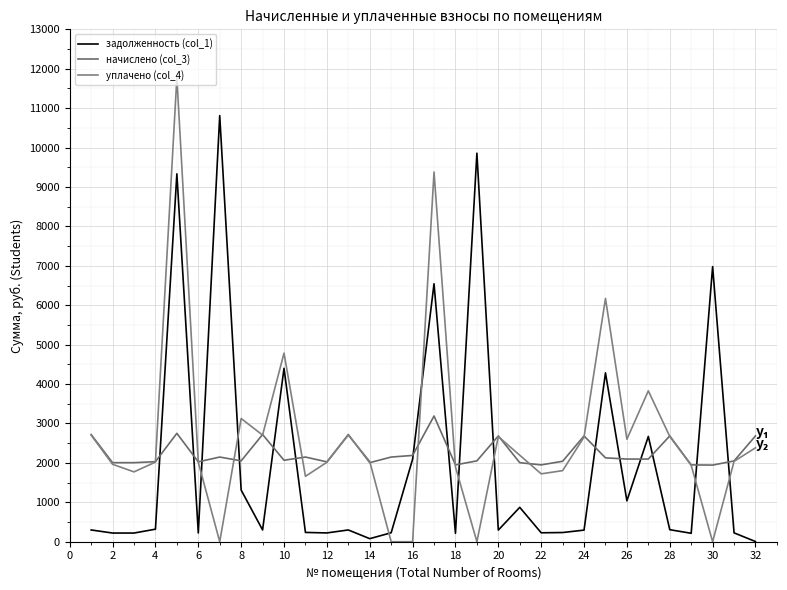

What are all the series names shown in the legend?

задолженность (col_1), начислено (col_3), уплачено (col_4)